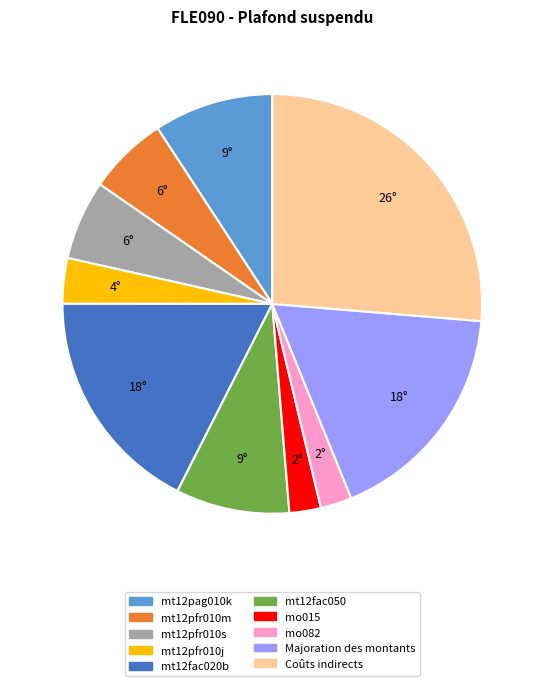

Does mt12fac020b account for over 50% of the chart?

No